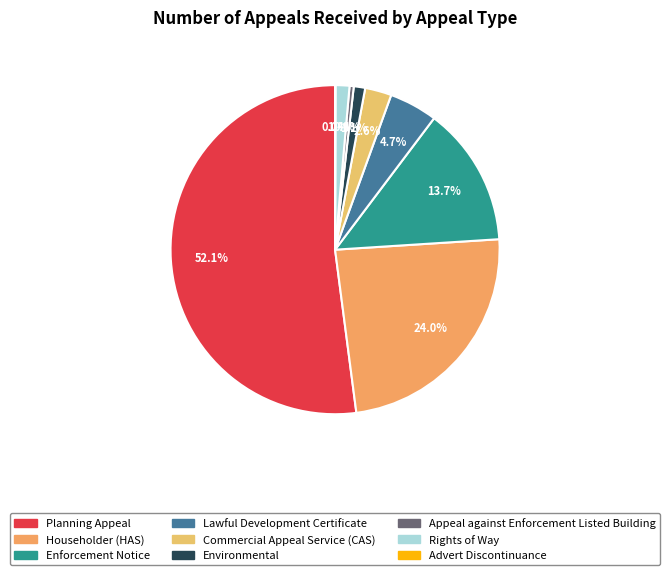

To the nearest percent, what portion does Planning Appeal represent?

52%